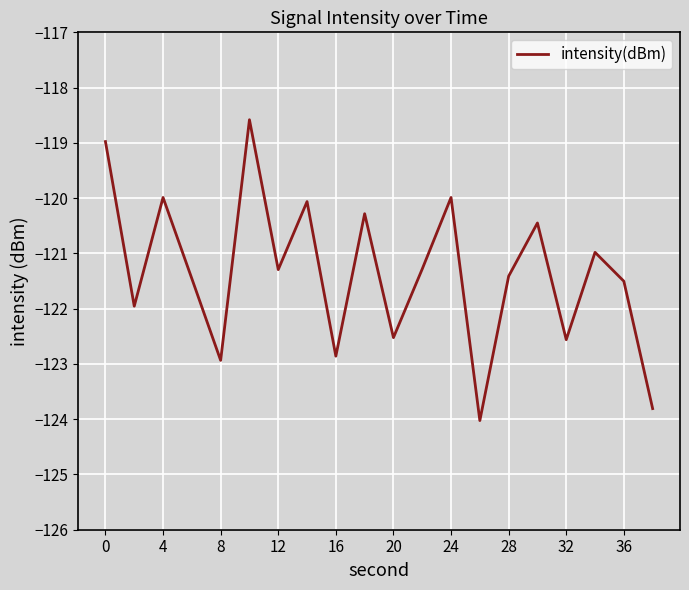

True or false: there are more than 2 points higher than both neighbors.

True